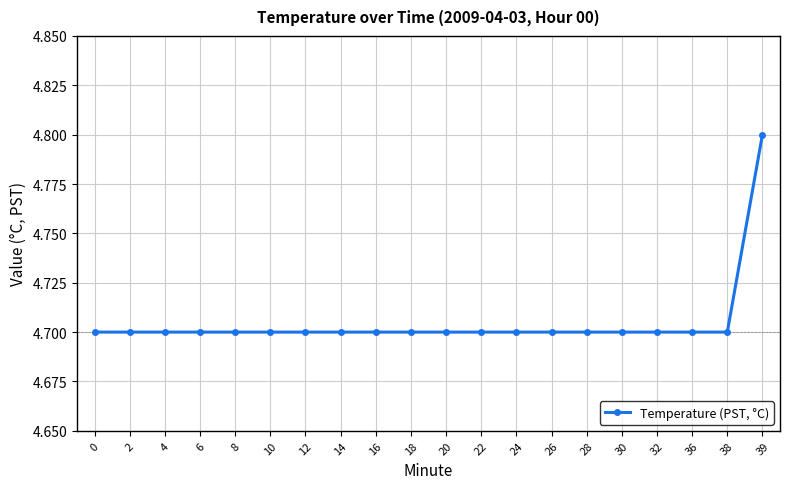

What is the average value?

4.7